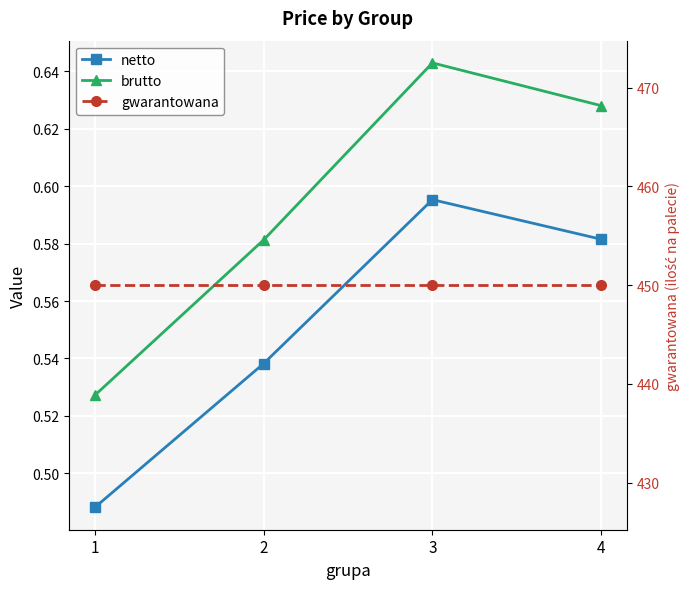

Reading right to left, transcribe all the data shown in this chart.

netto: 4=0.6	3=0.6	2=0.5	1=0.5
brutto: 4=0.6	3=0.6	2=0.6	1=0.5
gwarantowana: 4=450.0	3=450.0	2=450.0	1=450.0